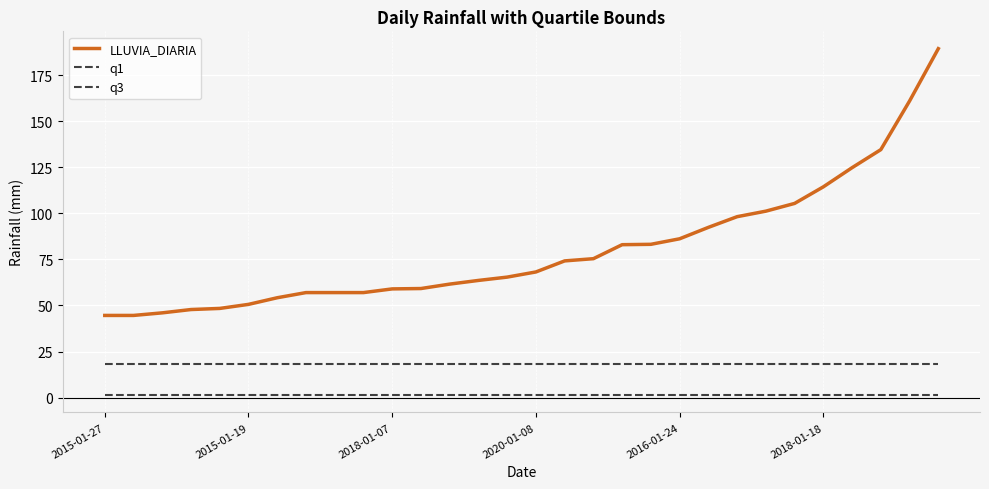

Reading left to right, extract all data points from this chart.

LLUVIA_DIARIA: 44.6	44.6	46.0	47.8	48.4	50.6	54.2	57.0	57.0	57.0	59.0	59.2	61.6	63.6	65.4	68.2	74.2	75.4	83.0	83.2	86.2	92.4	98.2	101.2	105.4	114.4	124.8	134.6	161.0	189.4
q1: 1.4	1.4	1.4	1.4	1.4	1.4	1.4	1.4	1.4	1.4	1.4	1.4	1.4	1.4	1.4	1.4	1.4	1.4	1.4	1.4	1.4	1.4	1.4	1.4	1.4	1.4	1.4	1.4	1.4	1.4
q3: 18.1	18.1	18.1	18.1	18.1	18.1	18.1	18.1	18.1	18.1	18.1	18.1	18.1	18.1	18.1	18.1	18.1	18.1	18.1	18.1	18.1	18.1	18.1	18.1	18.1	18.1	18.1	18.1	18.1	18.1